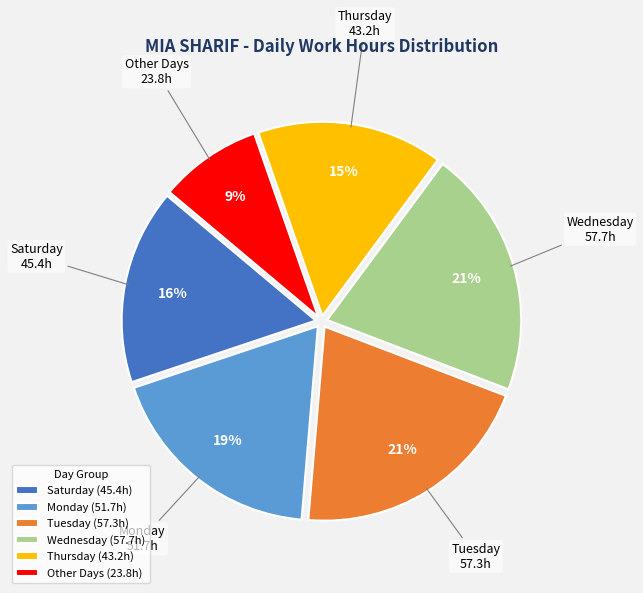

Between Monday (51.7h) and Saturday (45.4h), which is larger?

Monday (51.7h)